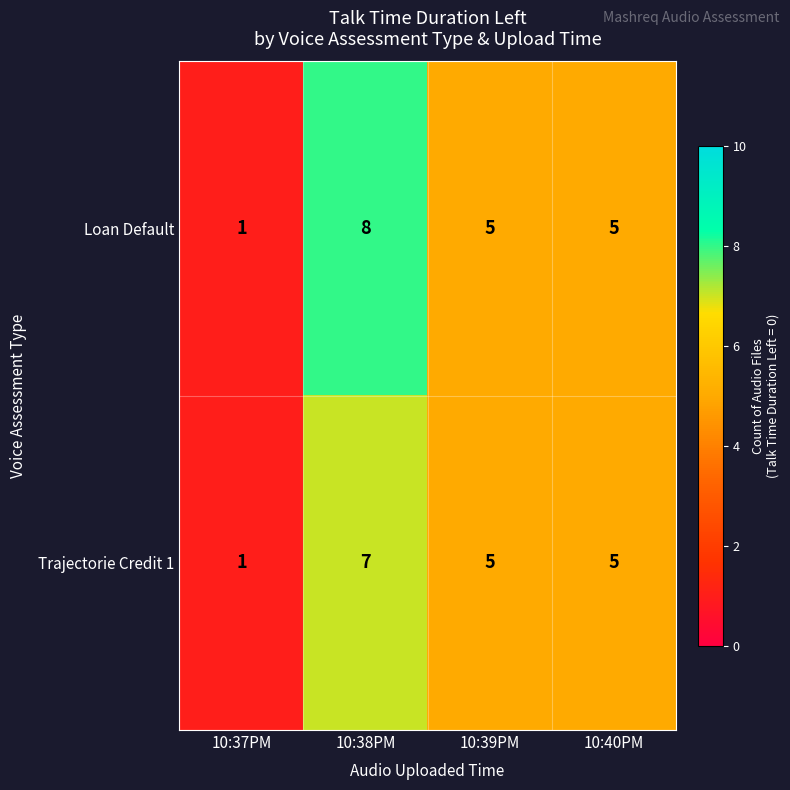

The value of Trajectorie Credit 1 at 10:39PM is 3. True or false?

False